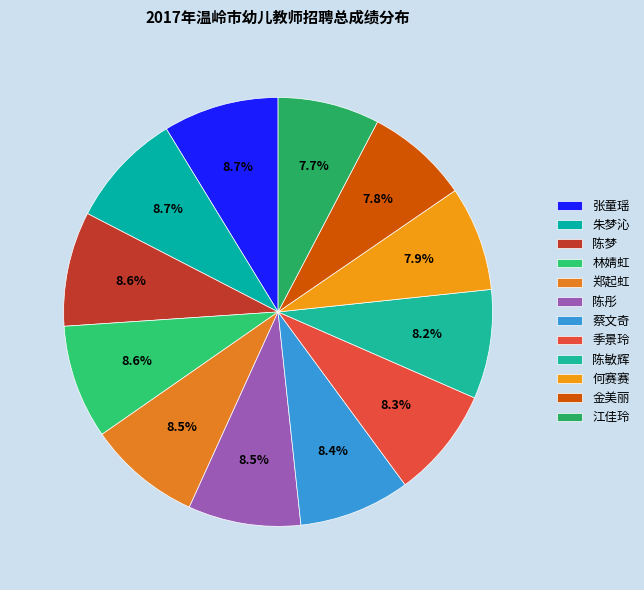

To the nearest percent, what percentage of the pie is 金美丽?

8%